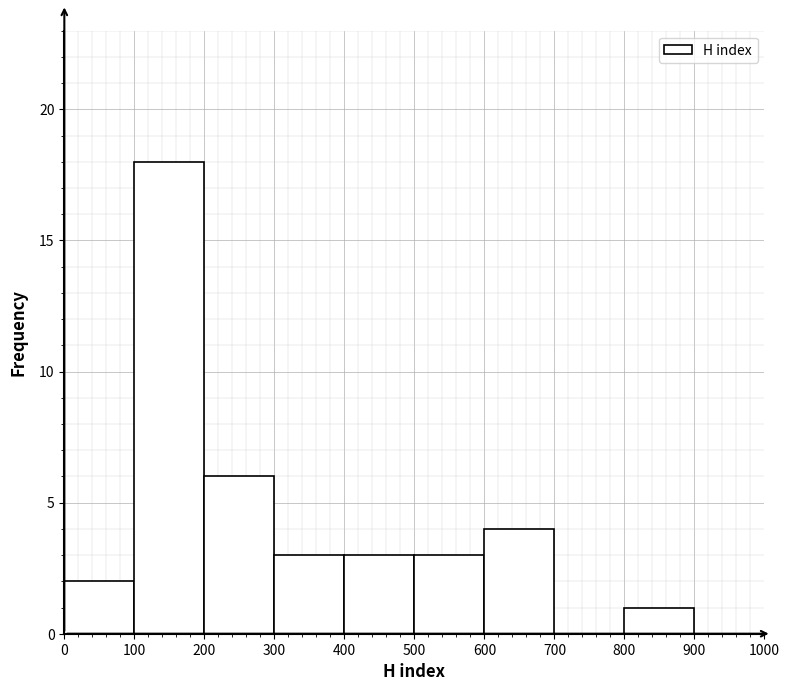

Reading left to right, list every bar in this chart as the range it spans on the x-axis followed by its height. The values are not printed on the chart, so give them approximately, as read against the axis.

0 to 100: 2
100 to 200: 18
200 to 300: 6
300 to 400: 3
400 to 500: 3
500 to 600: 3
600 to 700: 4
700 to 800: 0
800 to 900: 1
900 to 1000: 0